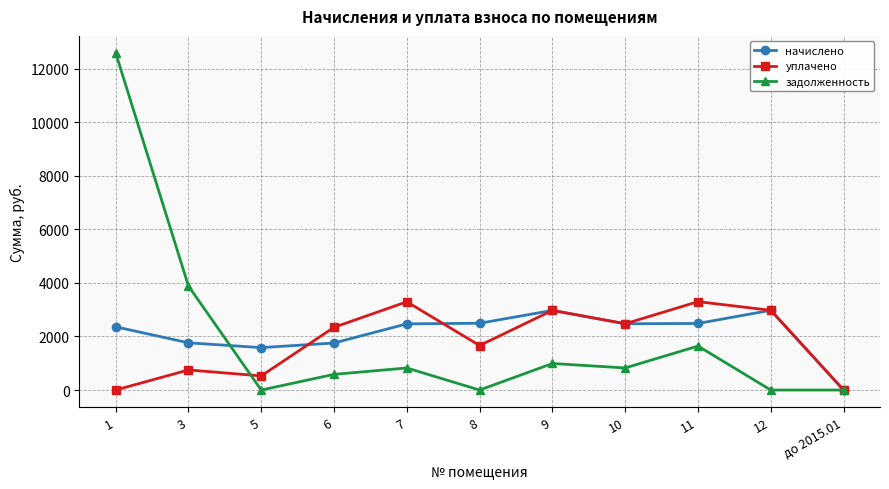

Is it true that начислено equals 2485.6 at 11?

True